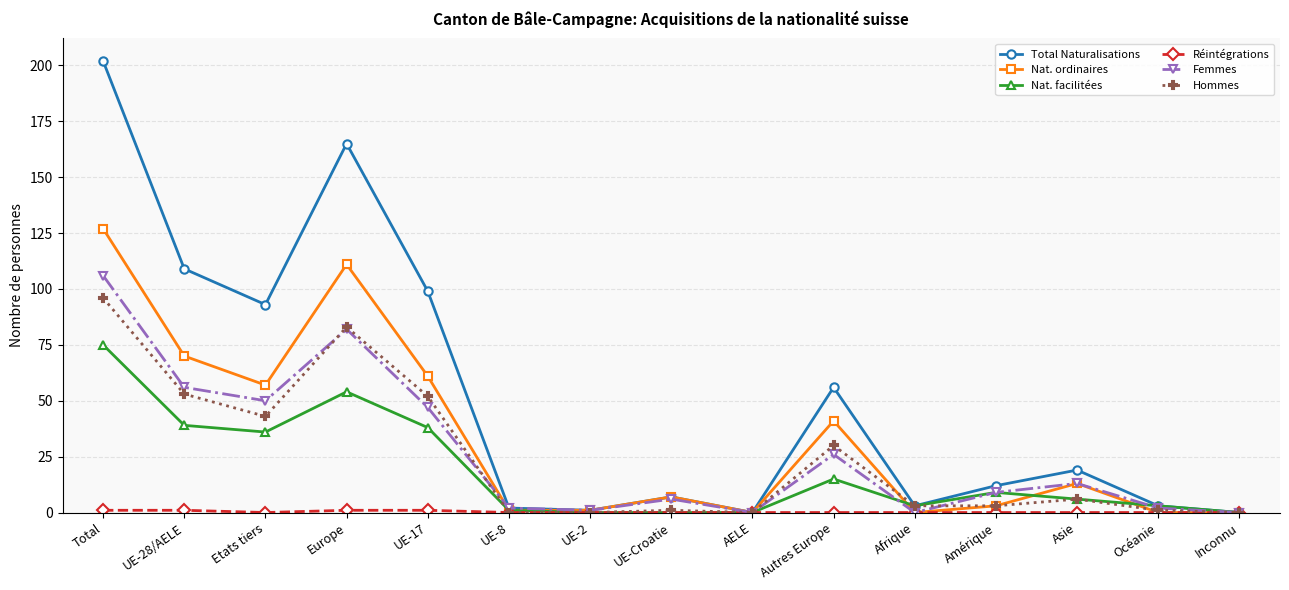

The Total Naturalisations series shows 165 at UE-17. True or false?

False